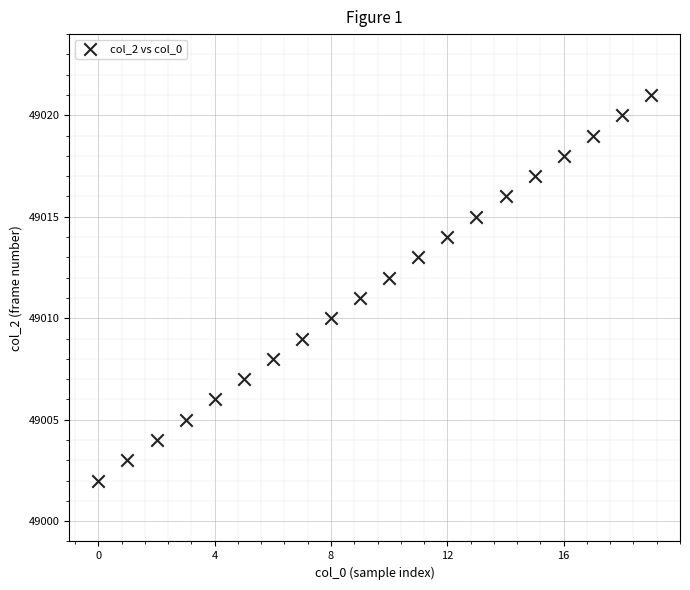

What is the range of Y values (max minus min)?

19